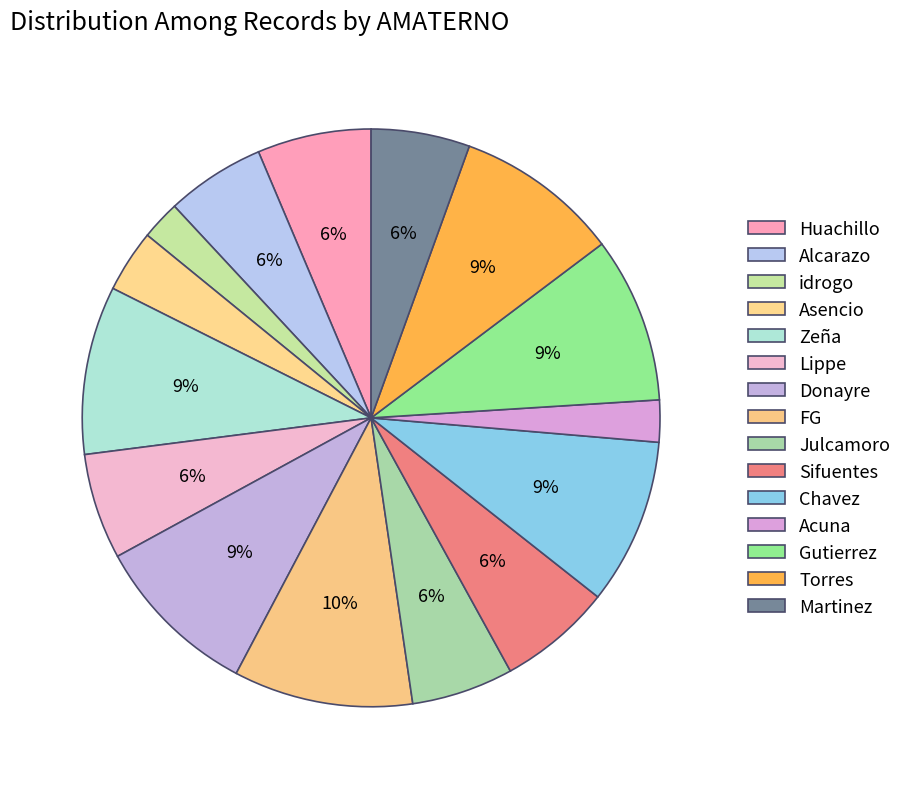

Count the number of slices in the pie.

15